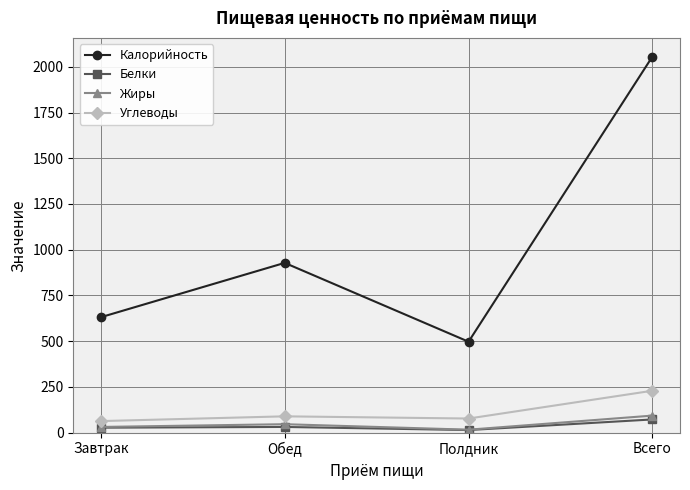

True or false: Калорийность and Жиры cross at least once.

False